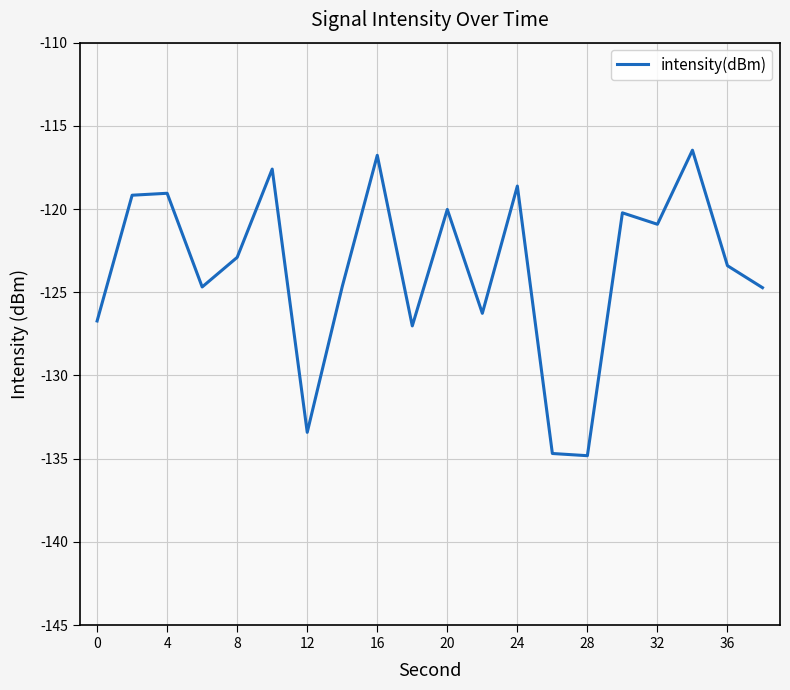

What is the difference between the maximum and minimum values?

18.4